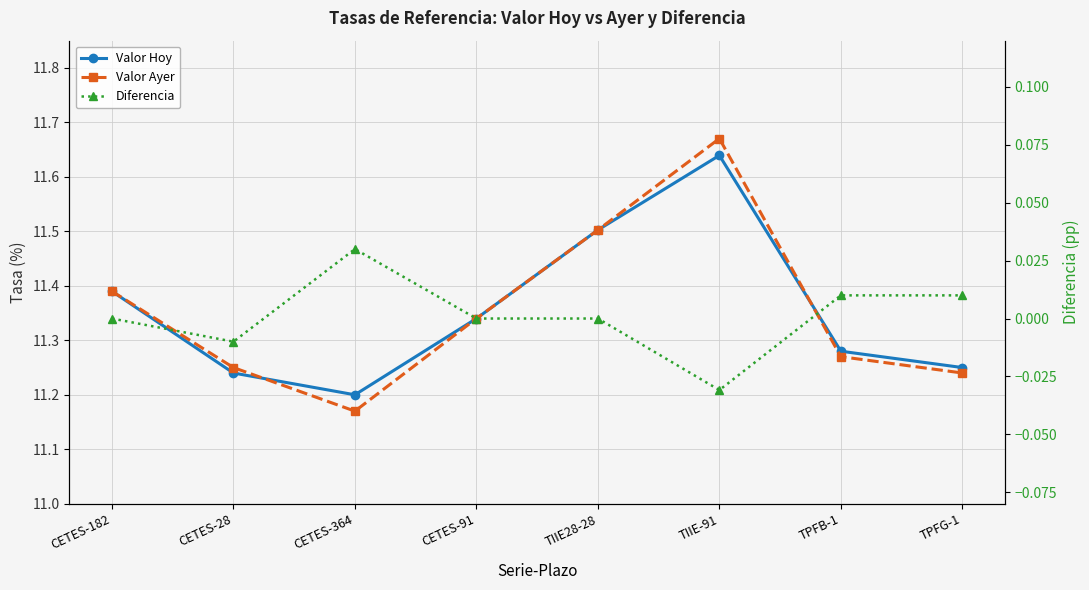

What is the label of the 2nd point from the right?

TPFB-1